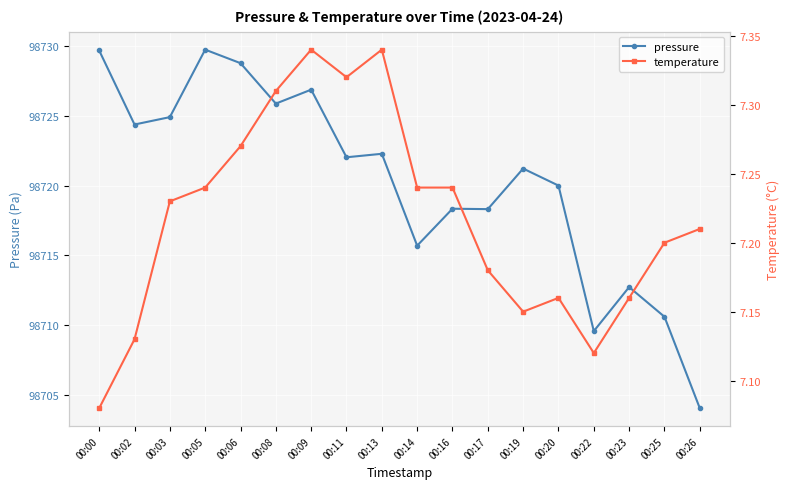

What is the value of the pressure point at the 9th from the left?

98722.3